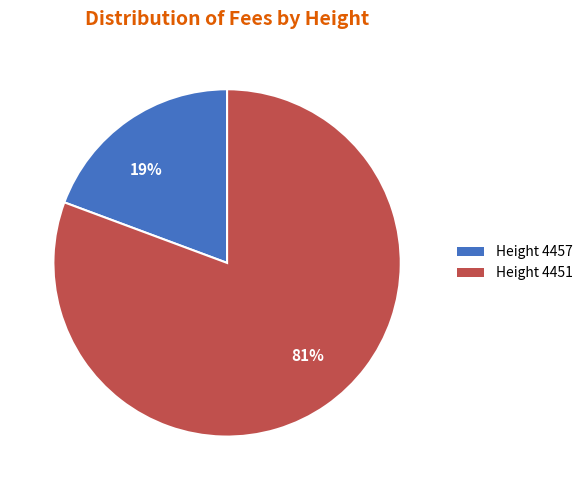

Is there a majority slice in this chart?

Yes